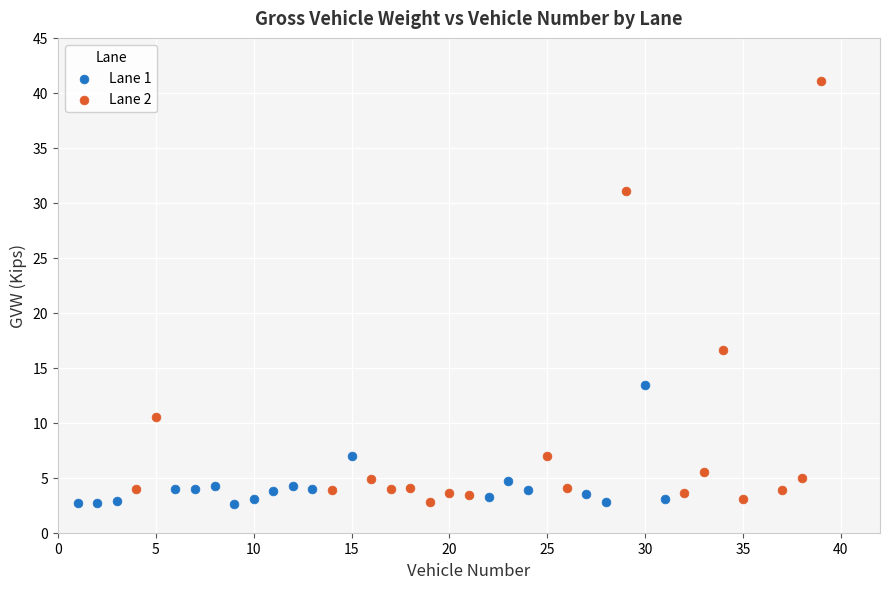

Which series has the largest Y range (max minus min)?

Lane 2